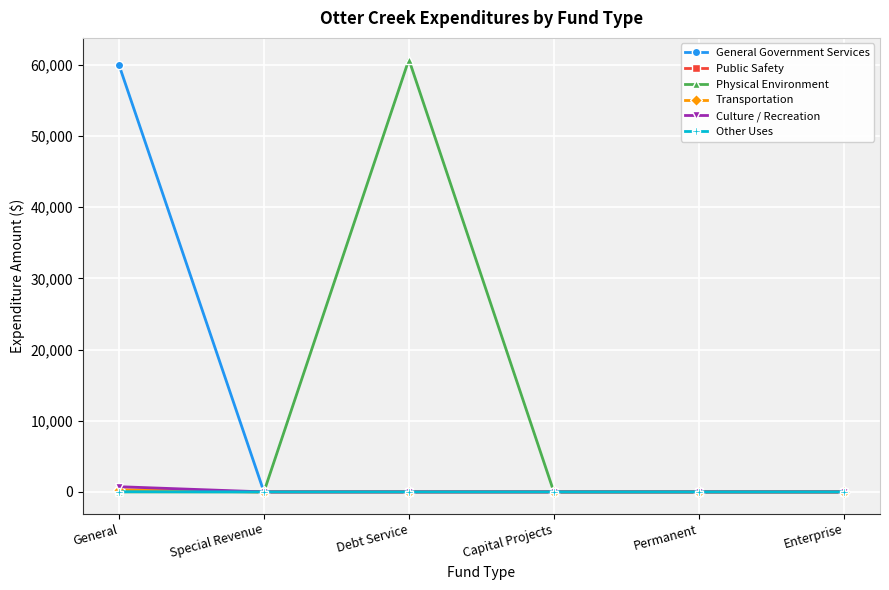

What is the label of the 5th point from the right?

Special Revenue